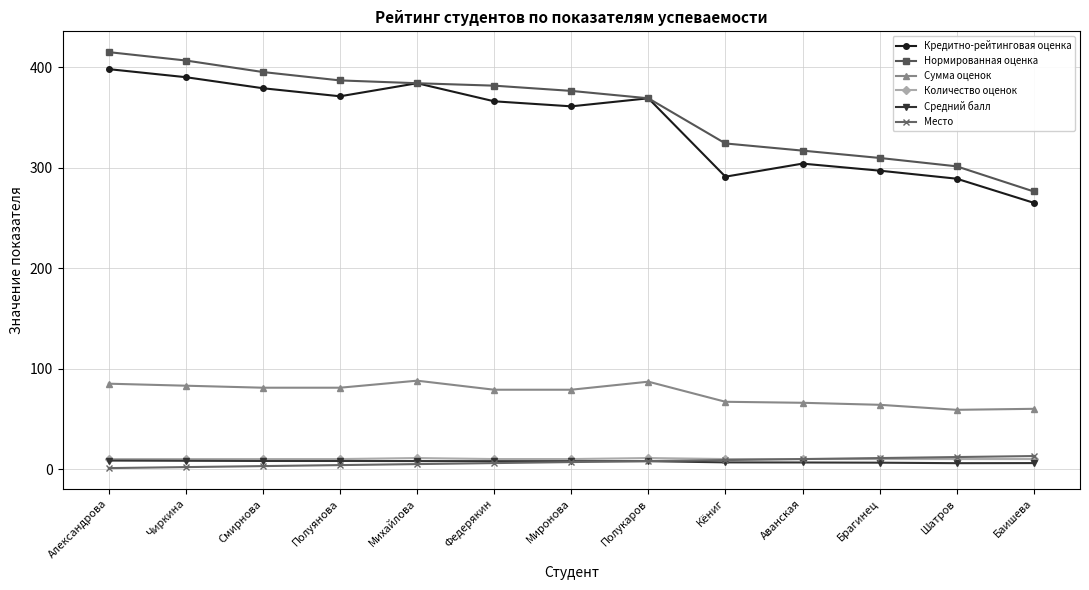

True or false: Сумма оценок and Нормированная оценка intersect in this chart.

False